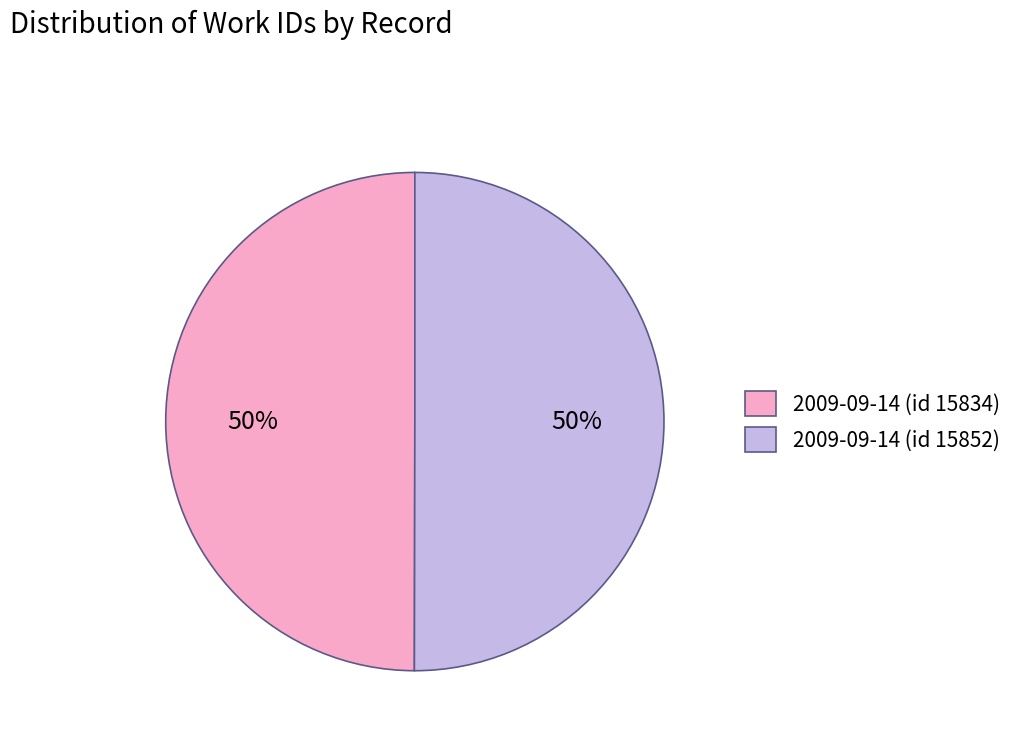

Approximately how many times larger is the value at 2009-09-14 (id 15852) compared to 2009-09-14 (id 15834)?

1.0